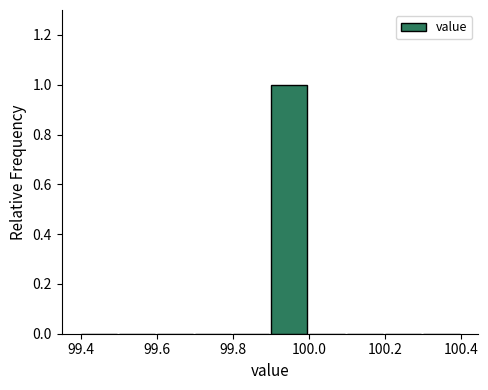

How tall is the bar that spans 99.9 to 100.0 on the x-axis? The values are not printed on the chart, so give them approximately, as read against the axis.

1